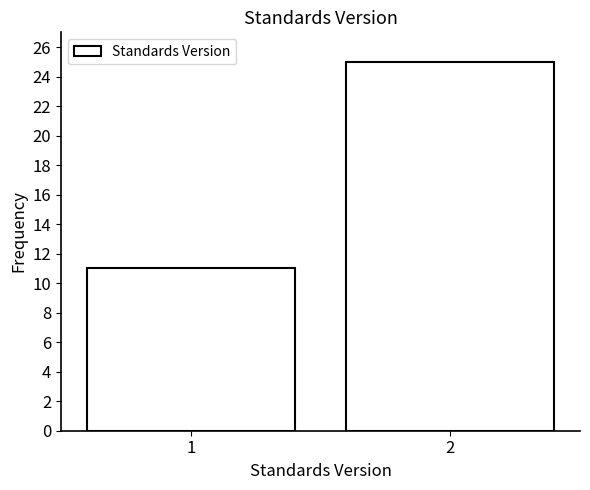

Reading left to right, what are all the values shown in this chart?

11	25